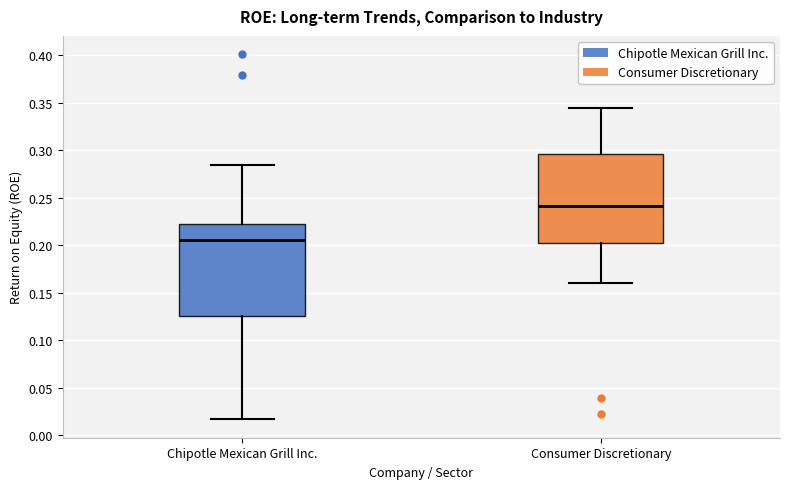

Which box has the lowest median line?

Chipotle Mexican Grill Inc.